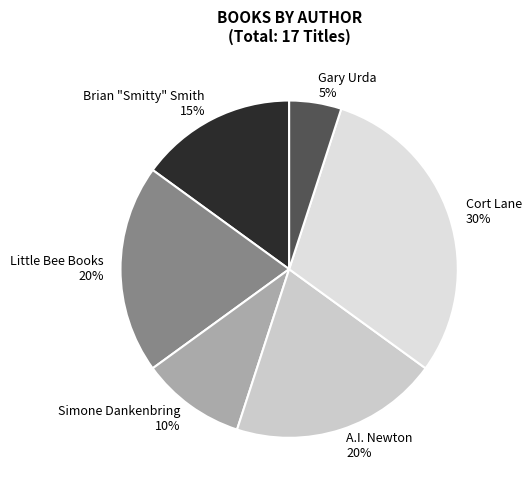

Combined, do Gary Urda and Little Bee Books account for over 50%?

No